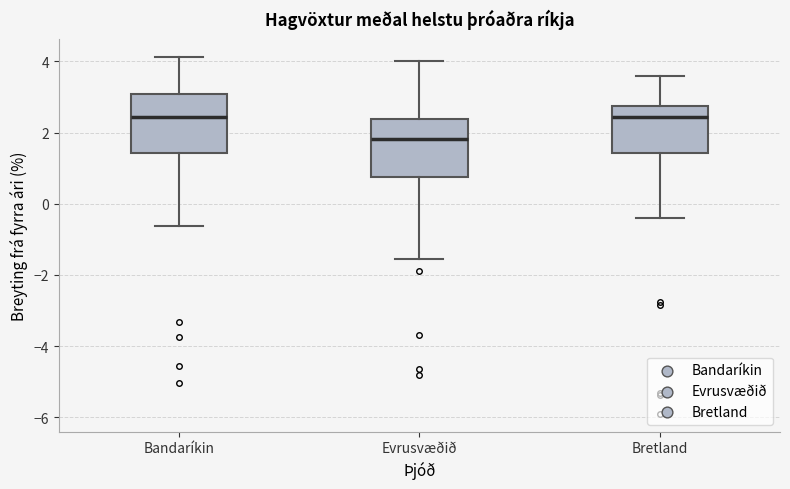

Reading left to right, read every box against the y-axis: the position of its median line, the range the box covers, and the ends of its whiskers. The values are not printed on the chart, so give them approximately, as read against the axis.

Bandaríkin: median 2.4, box 1.4 to 3.0, whiskers -0.6 to 4.2
Evrusvæðið: median 1.8, box 0.8 to 2.4, whiskers -1.6 to 4.0
Bretland: median 2.4, box 1.4 to 2.8, whiskers -0.4 to 3.6